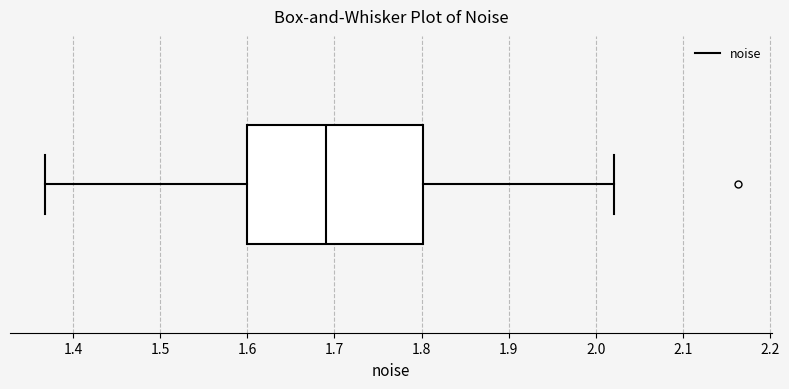

Read this box plot against the x-axis: the position of the median line, the range covered by the box, and the ends of both whiskers. The values are not printed on the chart, so give them approximately, as read against the axis.

median 1.69, box 1.60 to 1.80, whiskers 1.37 to 2.02